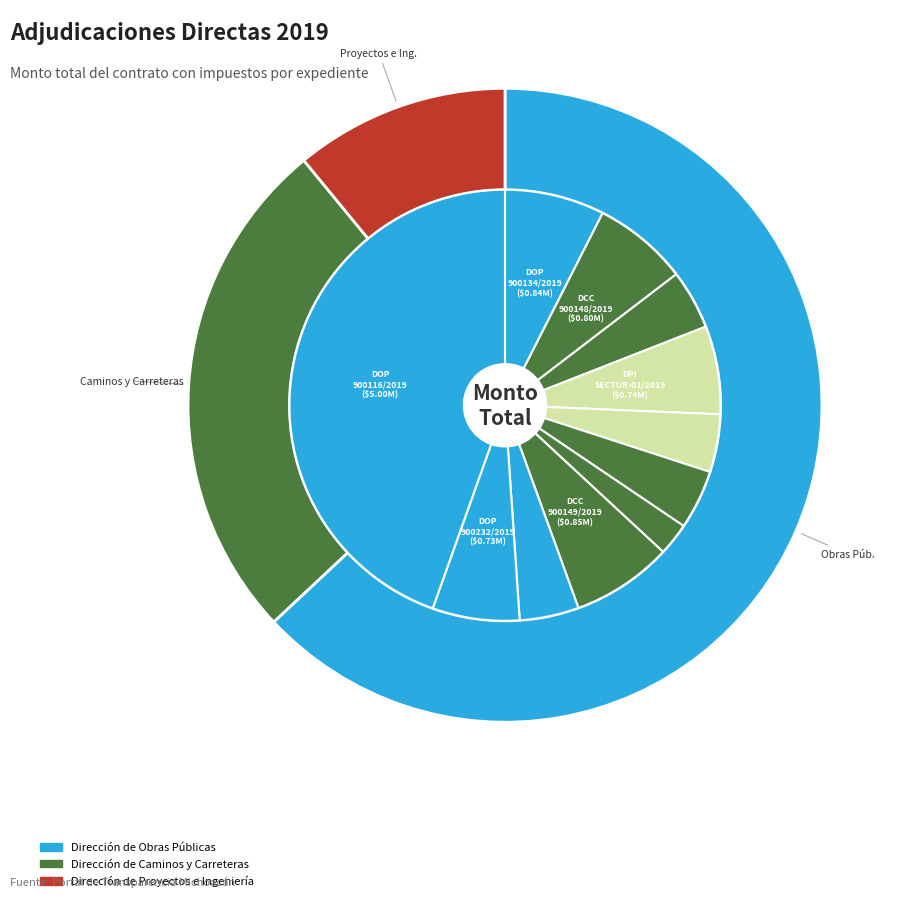

Does any single category account for the majority?

No